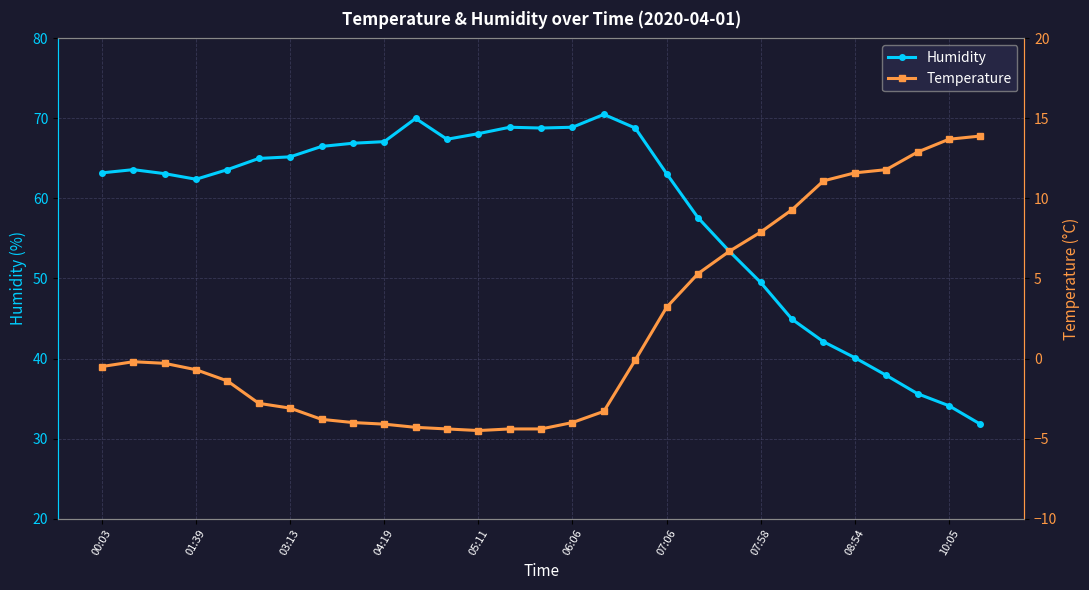

What is the label of the 29th point from the left?

28